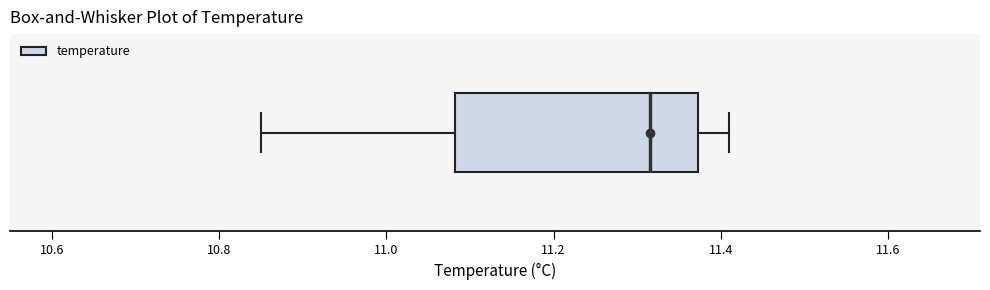

Transcribe this box plot: give where the median line is, the range the box spans, and where the two whiskers end, as read against the x-axis. The values are not printed on the chart, so give them approximately, as read against the axis.

median 11.32, box 11.08 to 11.38, whiskers 10.86 to 11.42